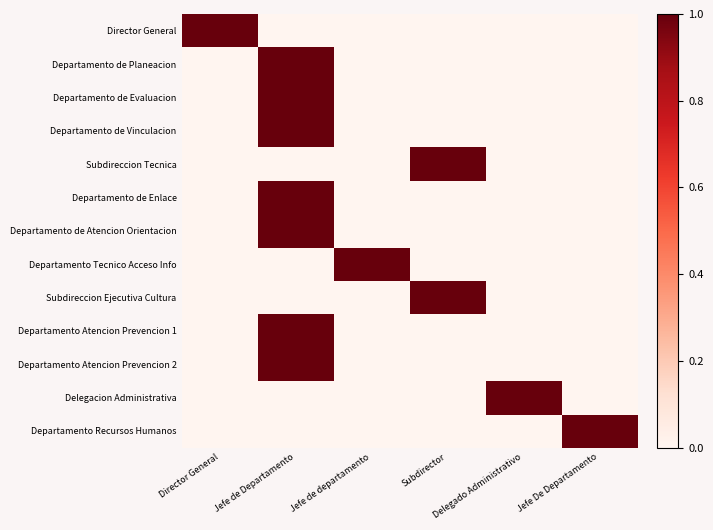

Between Jefe de Departamento and Subdirector, which series saw the biggest shift?

Departamento de Planeacion